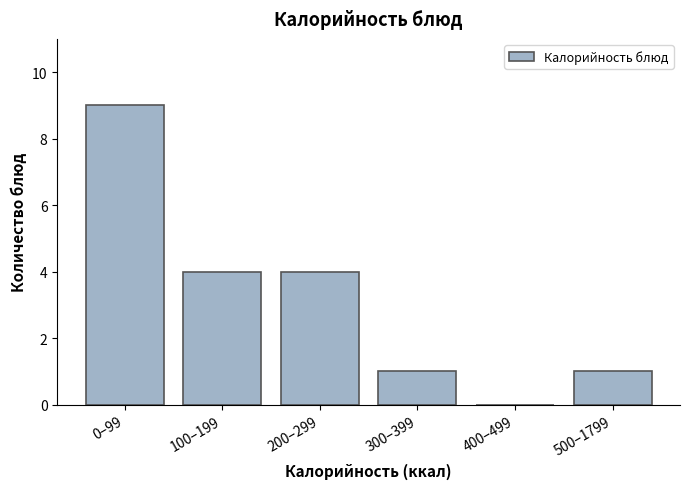

Reading left to right, transcribe all the data shown in this chart.

0–99=9	100–199=4	200–299=4	300–399=1	400–499=0	500–1799=1